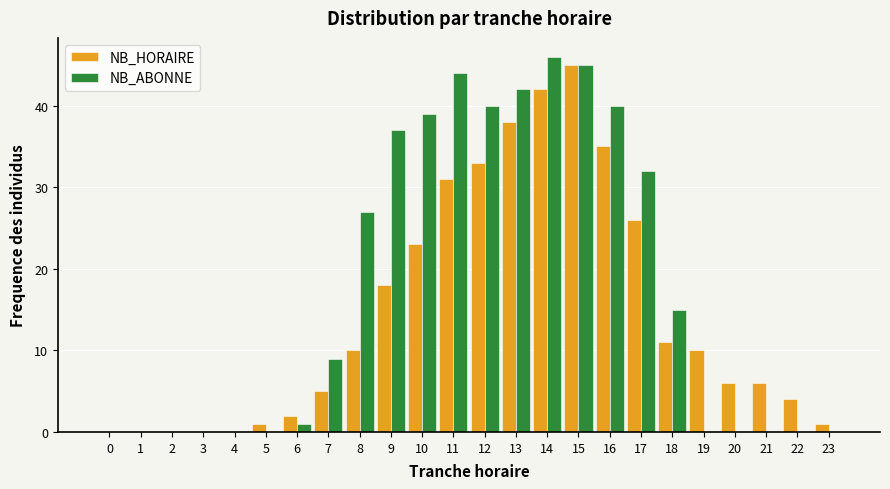

The NB_HORAIRE series shows 18 at 18. True or false?

False